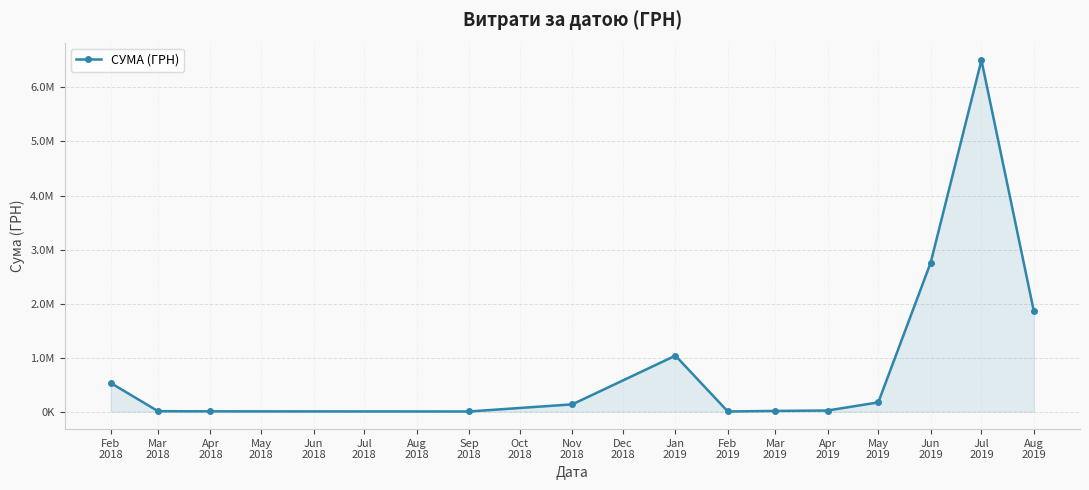

At which label is the value closest to 3253236?

Jun
2019